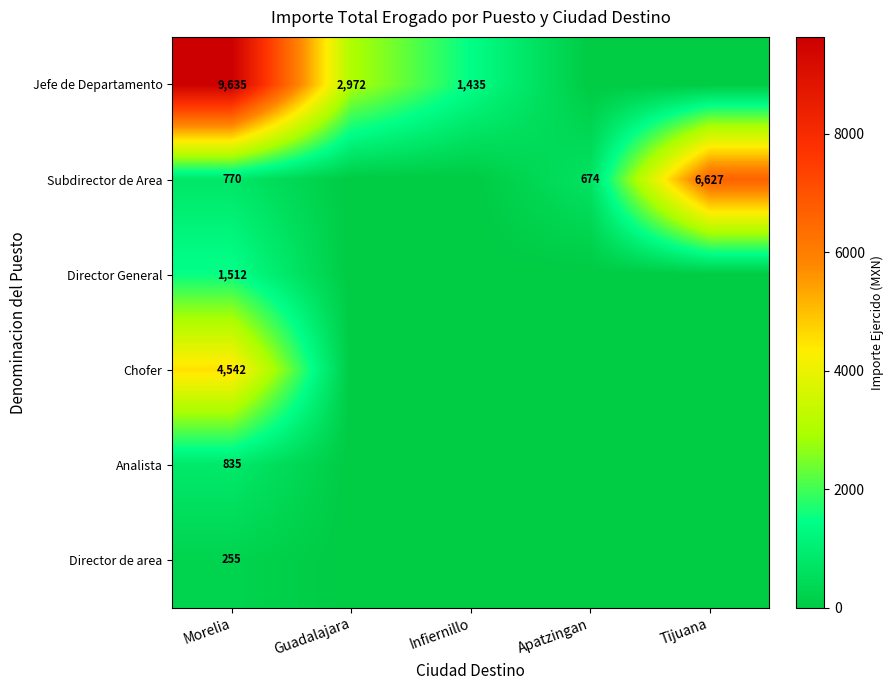

What is the difference between the highest and lowest values at Morelia?

9380